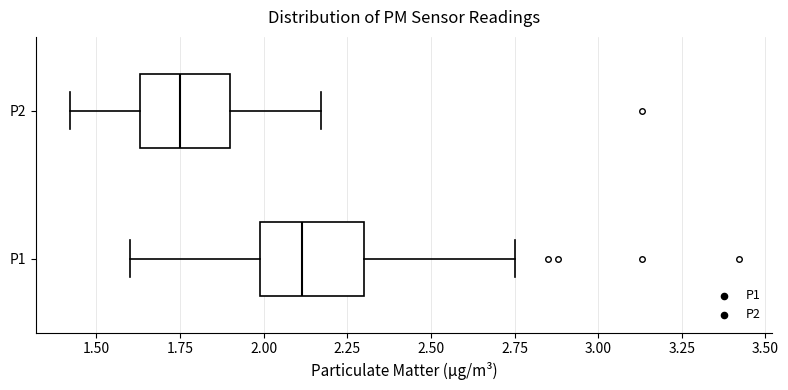

Reading bottom to top, read every box against the x-axis: the position of its median line, the range the box covers, and the ends of its whiskers. The values are not printed on the chart, so give them approximately, as read against the axis.

P1: median 2.10, box 2.00 to 2.30, whiskers 1.60 to 2.75
P2: median 1.75, box 1.65 to 1.90, whiskers 1.40 to 2.15